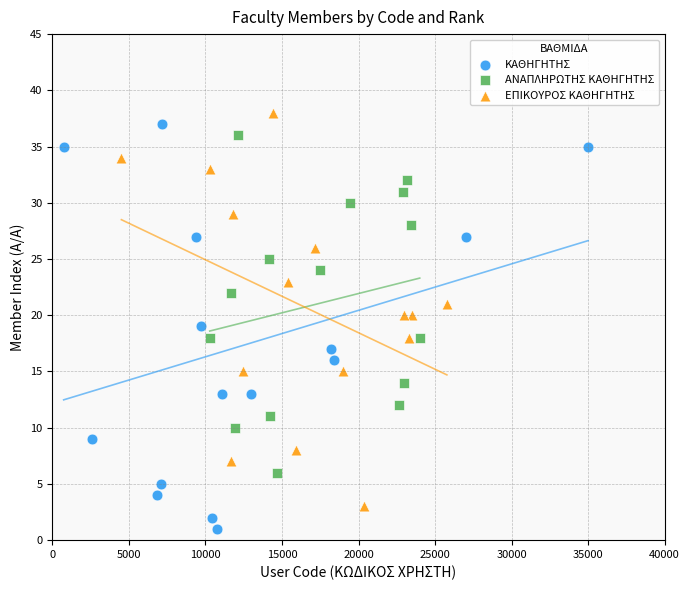

Which series contains the lowest Y value?

ΚΑΘΗΓΗΤΗΣ